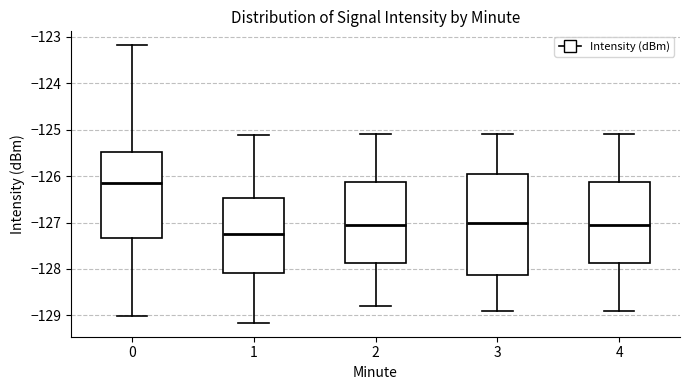

Which box has the highest median line?

0